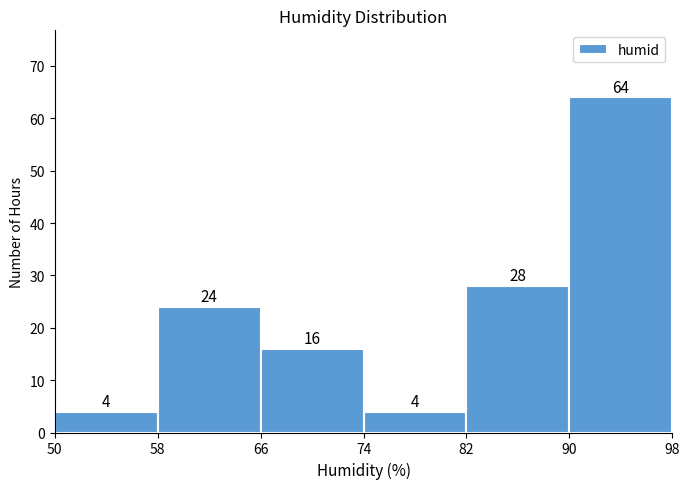

What is the height of the bar covering 50 to 58 on the x-axis?

4